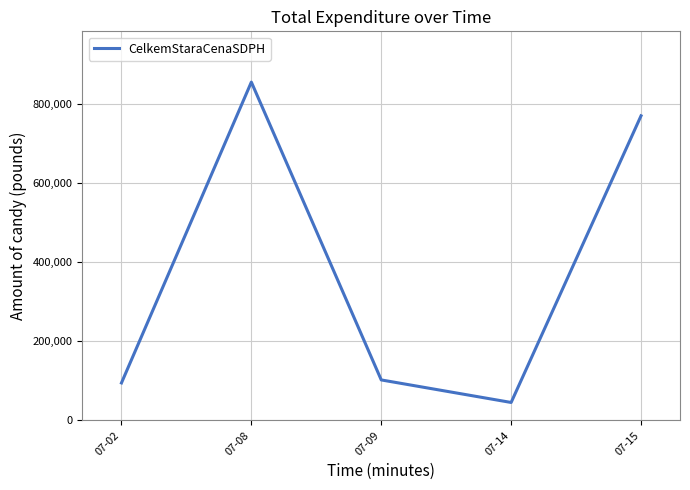

At which label is the value closest to 450126?

07-15